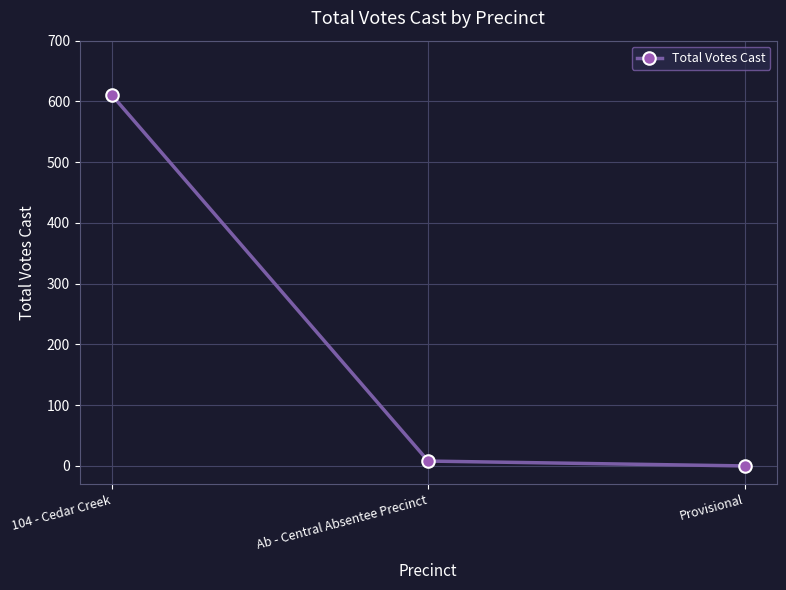

At which category does the chart reach its minimum across all series?

Provisional